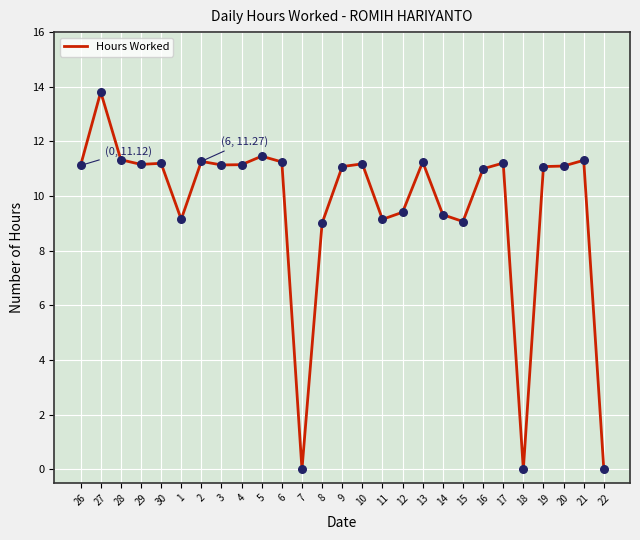

Between 26 and 2, which is larger?

2